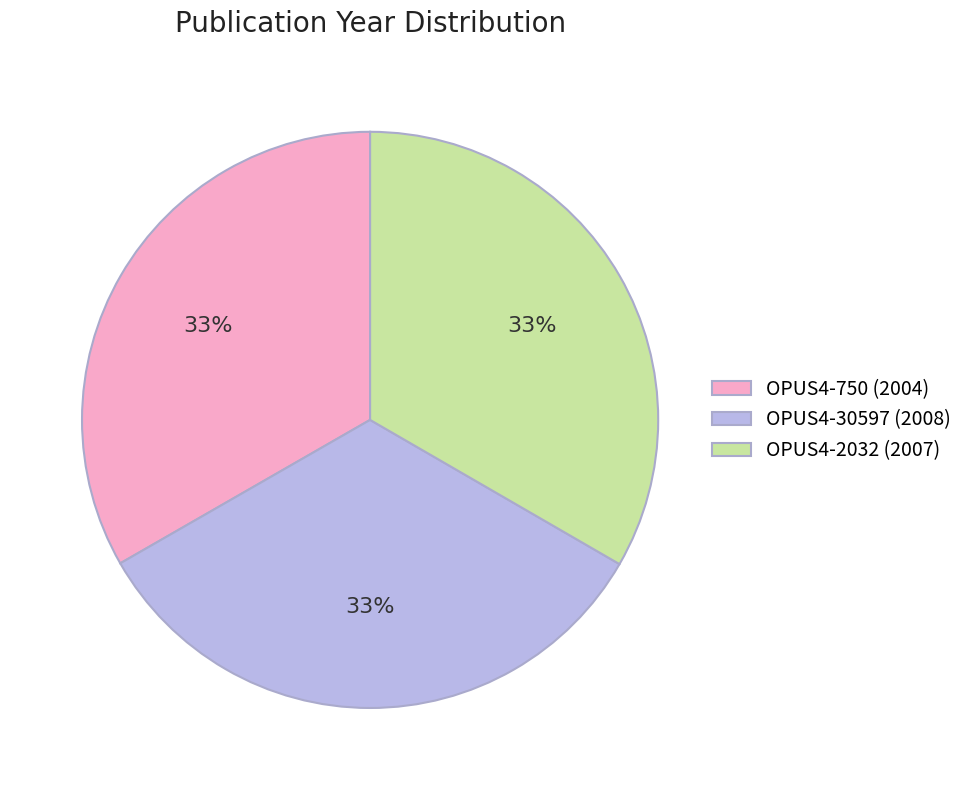

Is it true that OPUS4-750 (2004) is 46% of the pie?

False